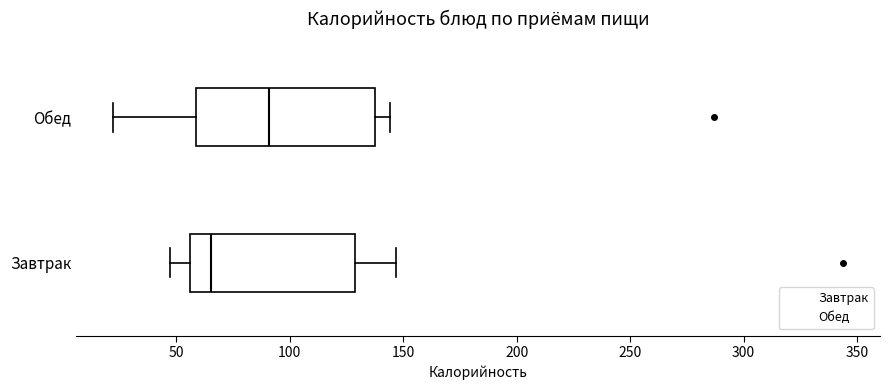

Which box is the widest, from its left edge to its right edge?

Обед